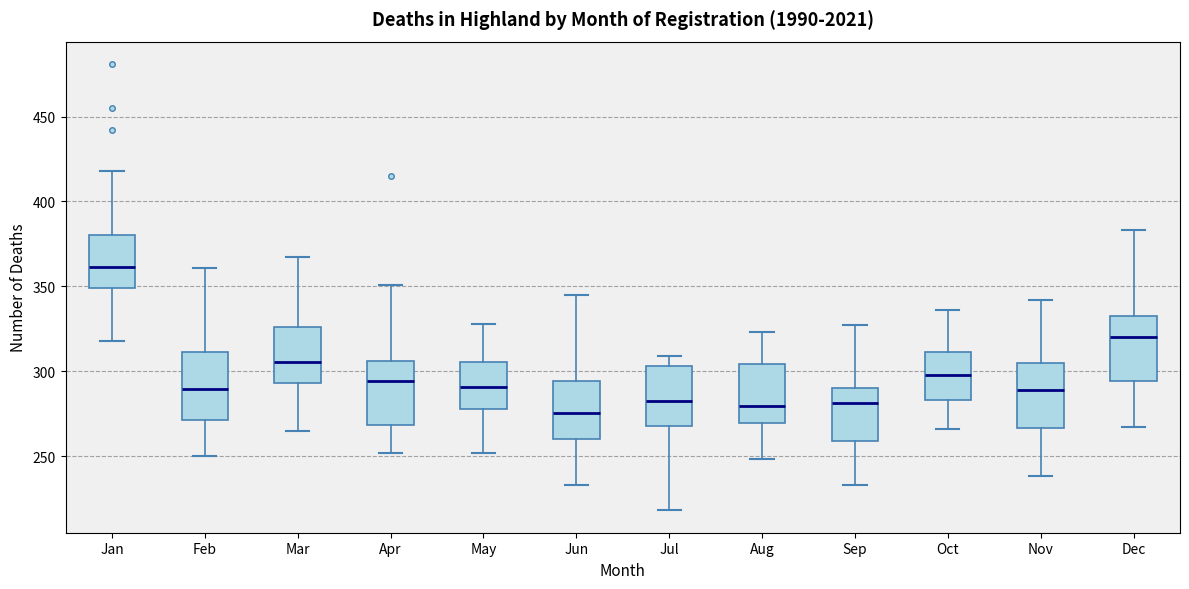

Where is the lower edge of the box for Sep on the y-axis? The values are not printed on the chart, so give them approximately, as read against the axis.

260